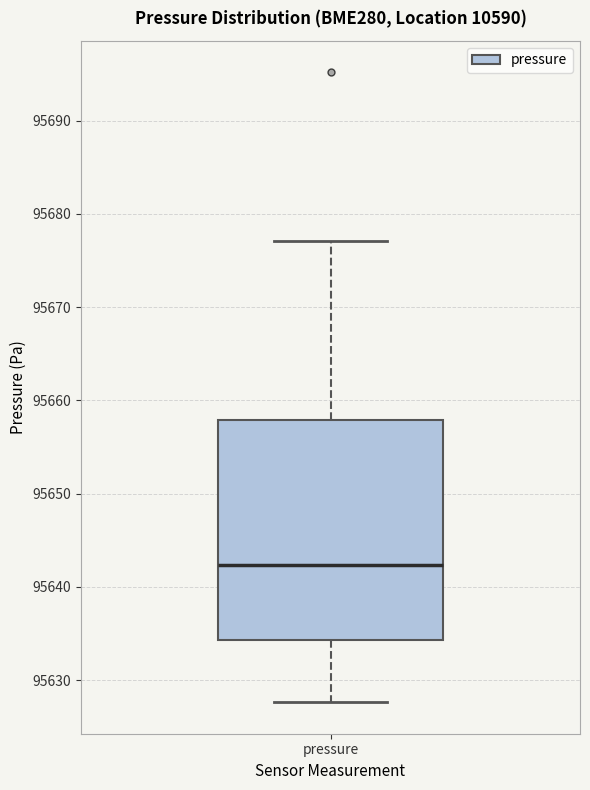

Transcribe this box plot: give where the median line is, the range the box spans, and where the two whiskers end, as read against the y-axis. The values are not printed on the chart, so give them approximately, as read against the axis.

median 95642, box 95634 to 95658, whiskers 95628 to 95677